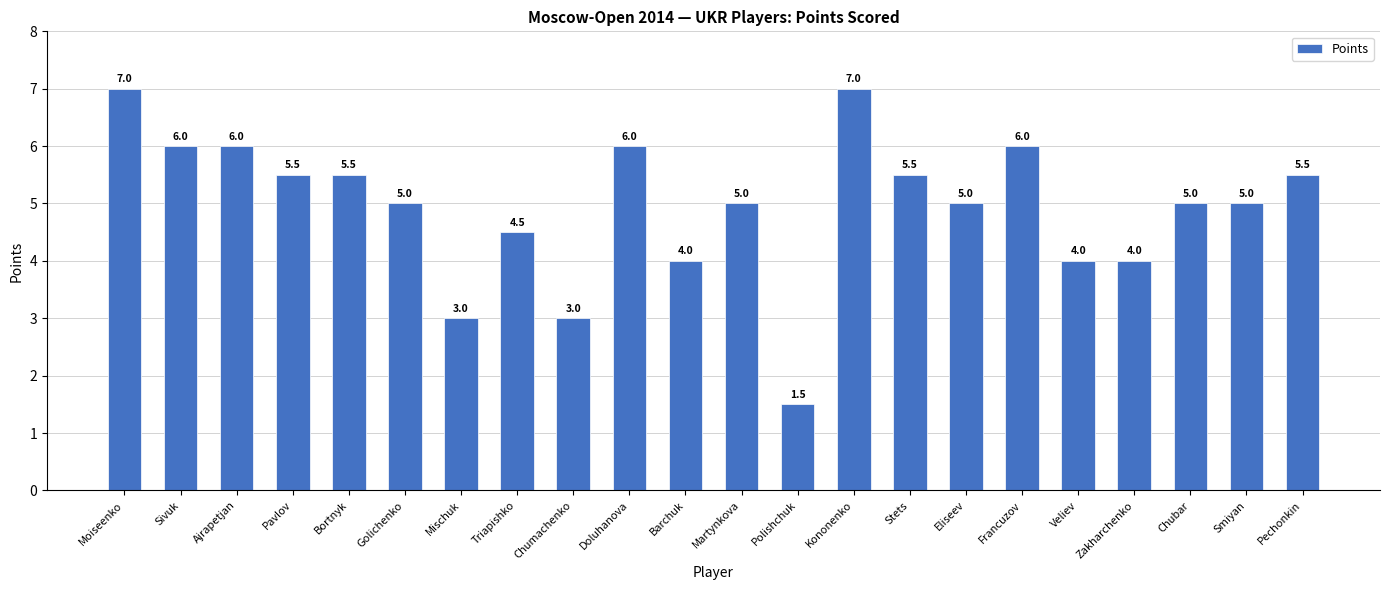

What is the ratio of the value at Francuzov to the value at Sivuk?

1.0